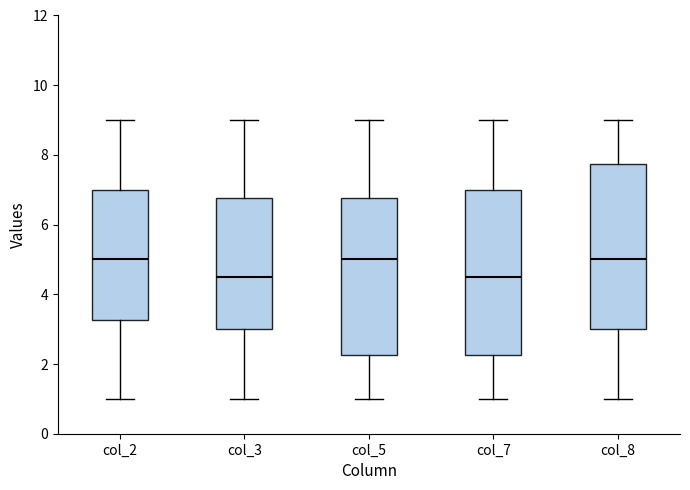

Where is the lower edge of the box for col_3 on the y-axis? The values are not printed on the chart, so give them approximately, as read against the axis.

3.0